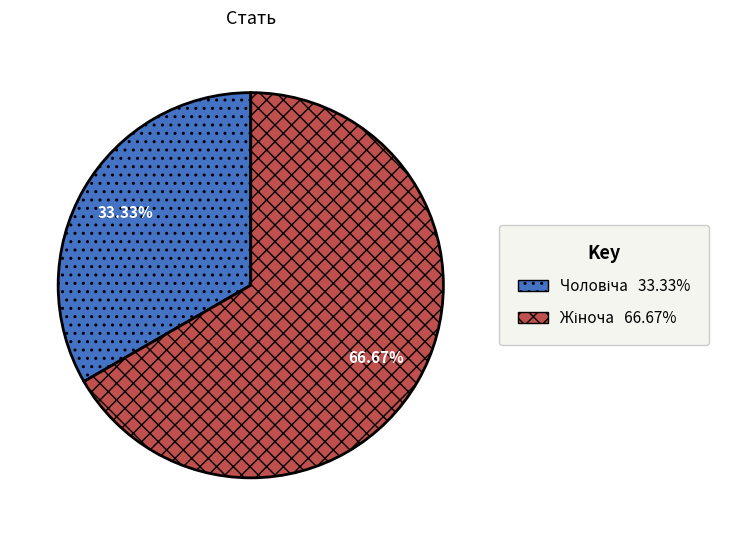

How many segments does this pie chart have?

2